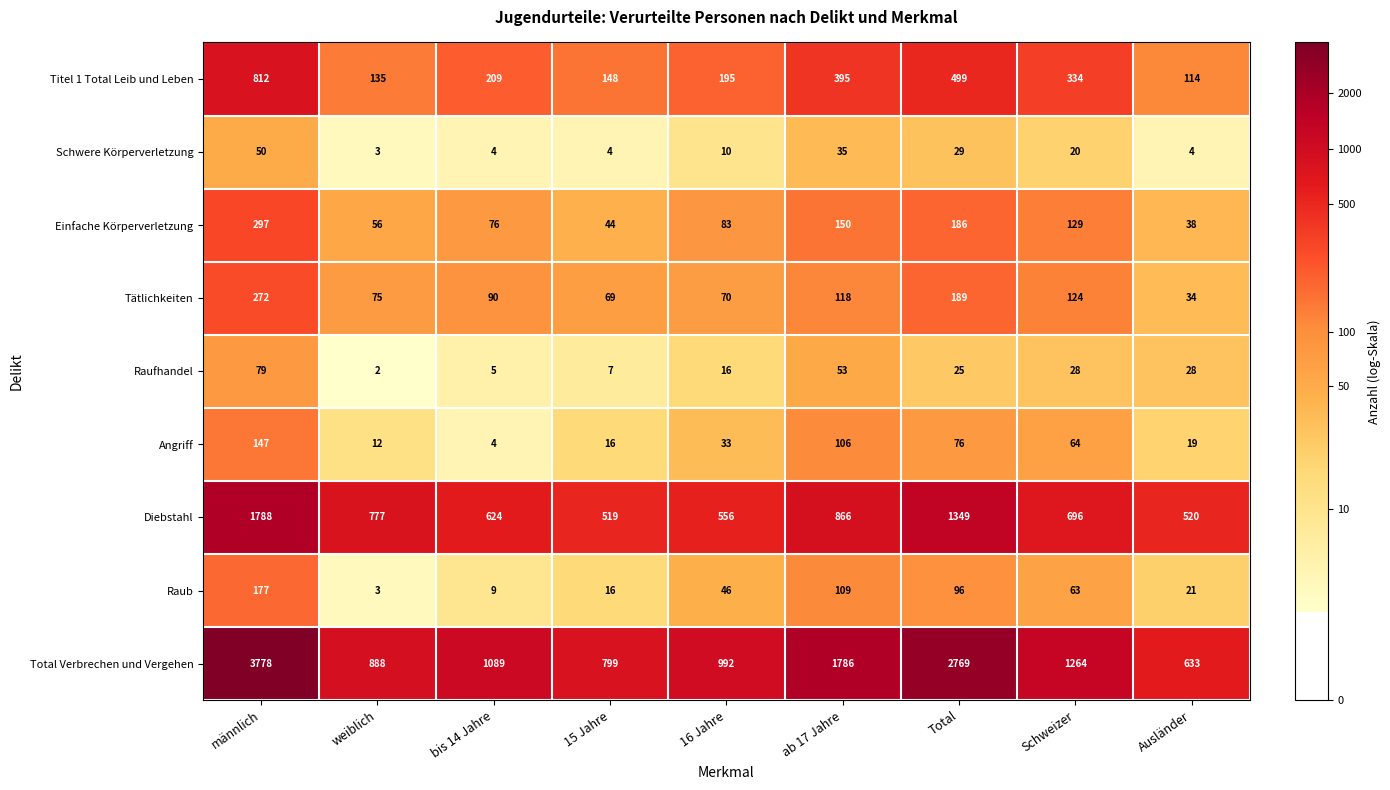

Read the Titel 1 Total Leib und Leben value at bis 14 Jahre.

209